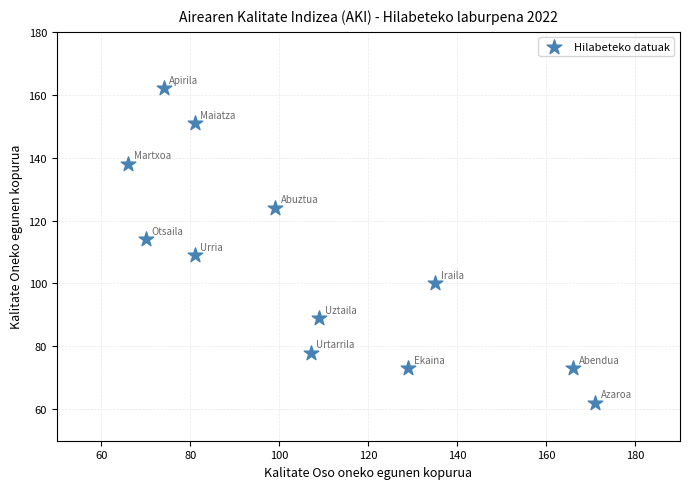

What is the range of Y values (max minus min)?

100